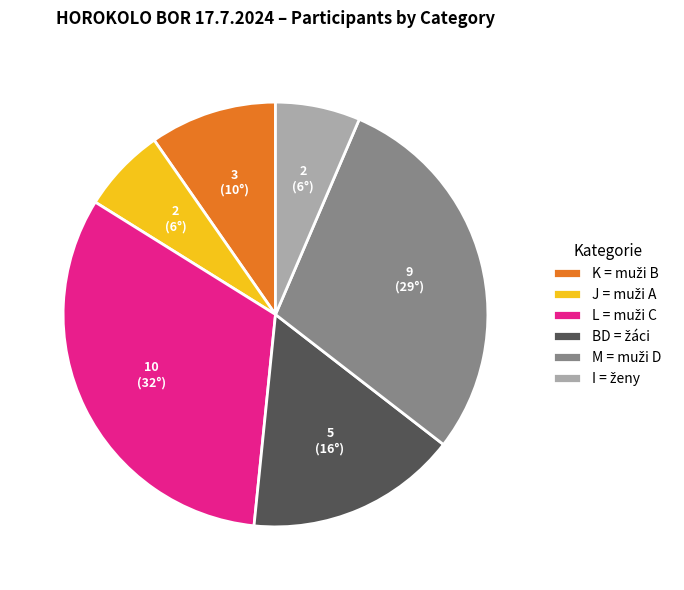

Is there any slice that represents more than half of the pie?

No